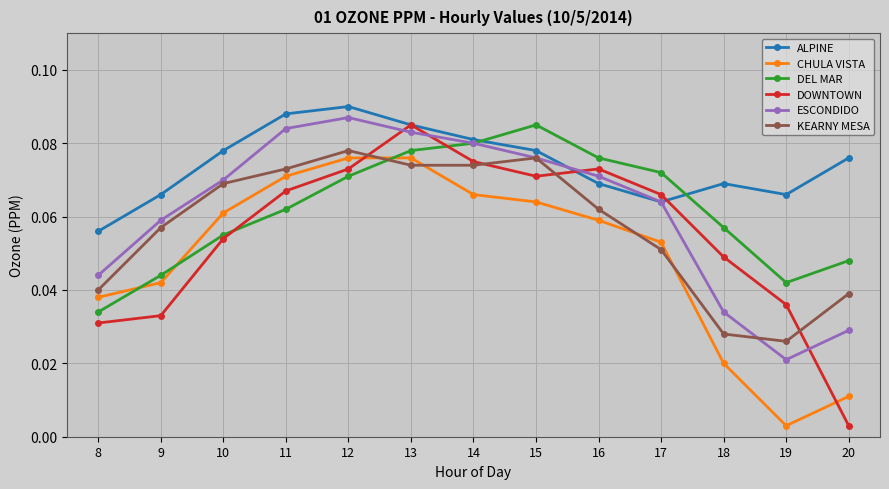

Count the DEL MAR values in the range 0 to 1.

13